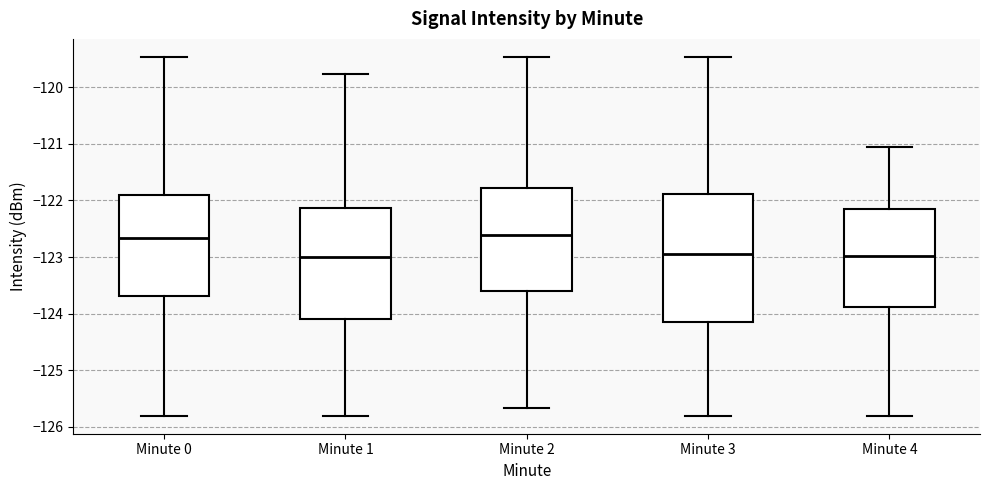

Comparing the boxes themselves (not the whiskers), which one is the tallest?

Minute 3